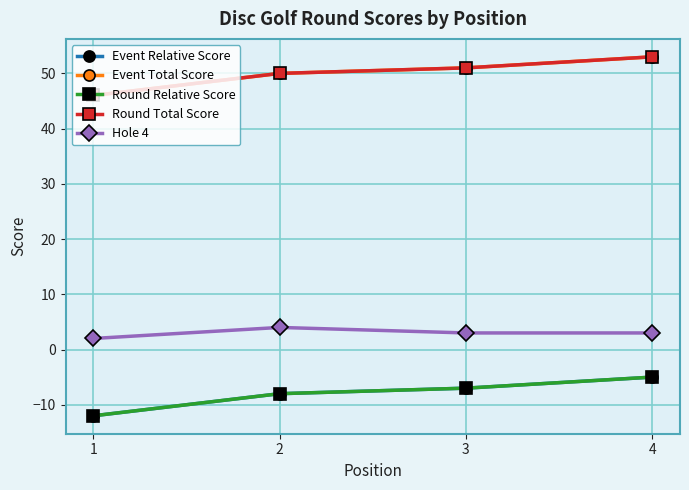

How many data points in Round Relative Score are above -7?

1